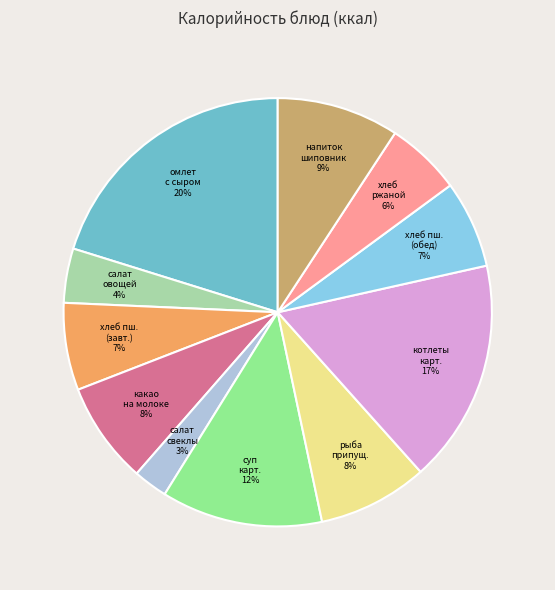

To the nearest percent, what is the average slice percentage?

9%